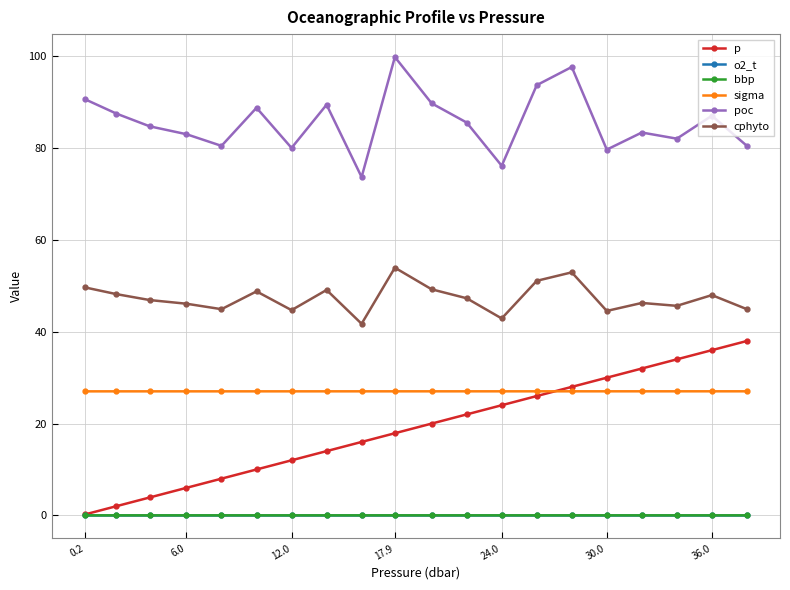

True or false: cphyto and p cross at least once.

False